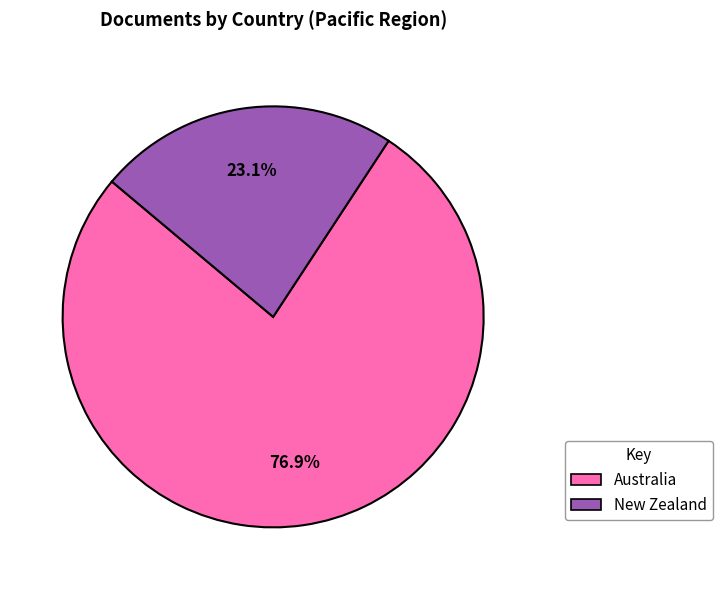

What is the ratio of the value at New Zealand to the value at Australia?

0.3